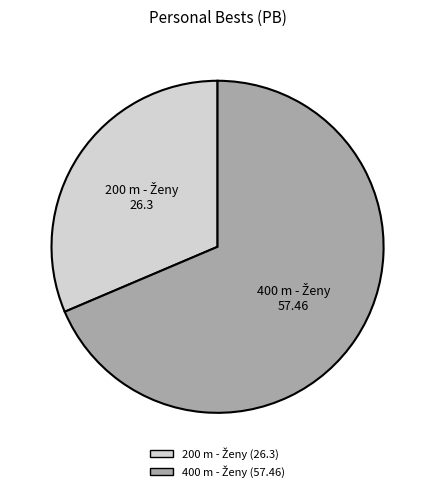

Does any single category account for the majority?

Yes